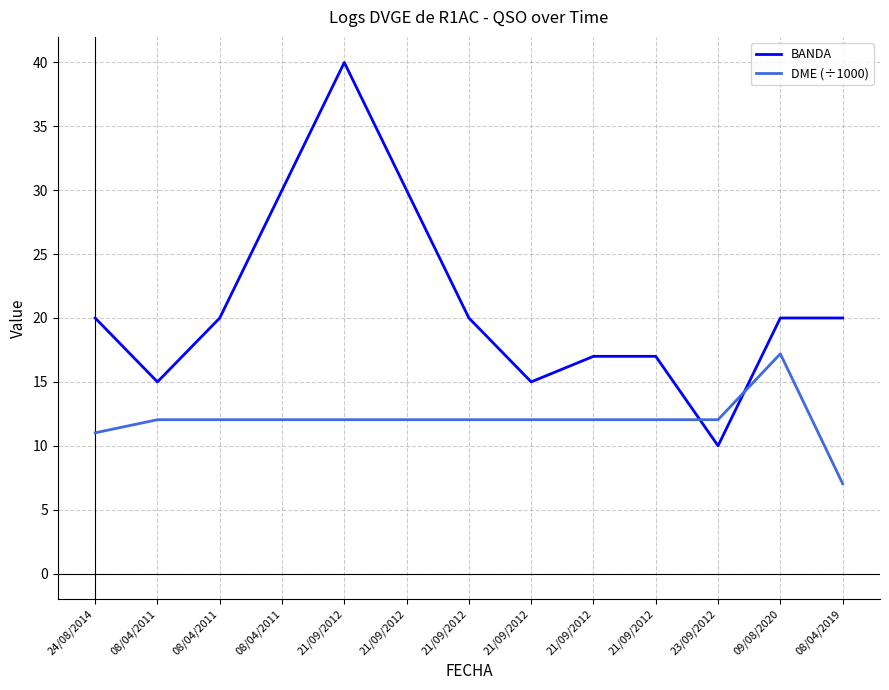

What is the sum of the BANDA values at 08/04/2011 and 21/09/2012?

47.0